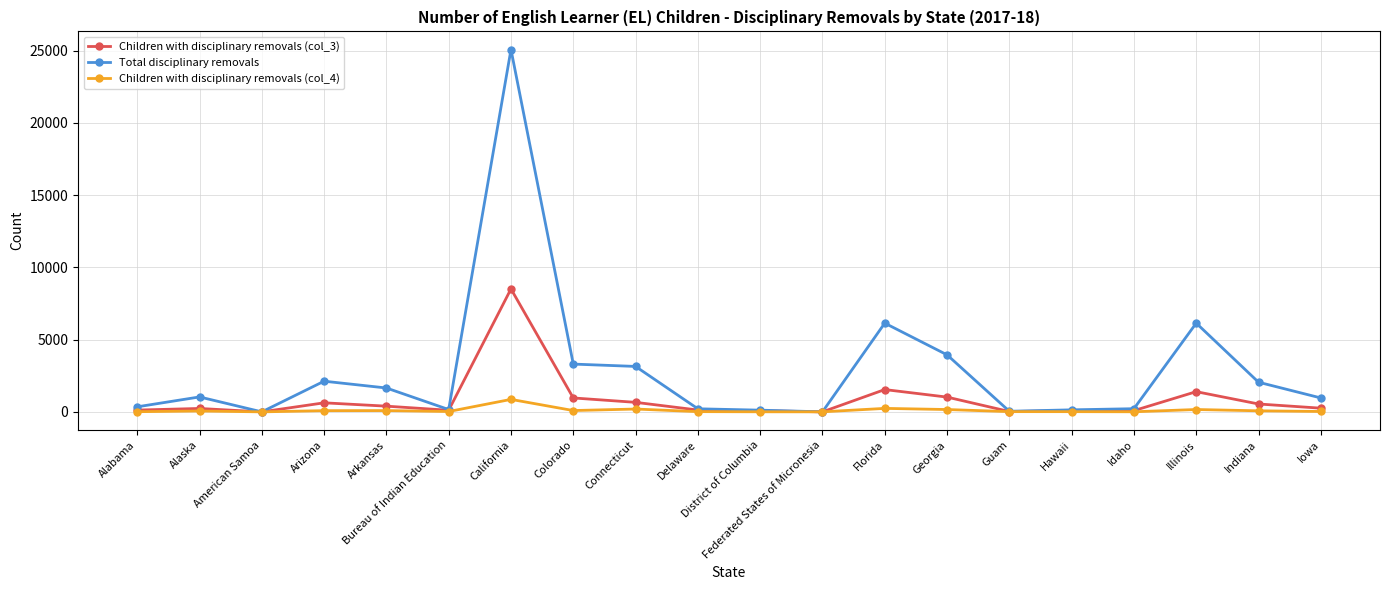

What is the sum of all Children with disciplinary removals (col_4) values?

2142